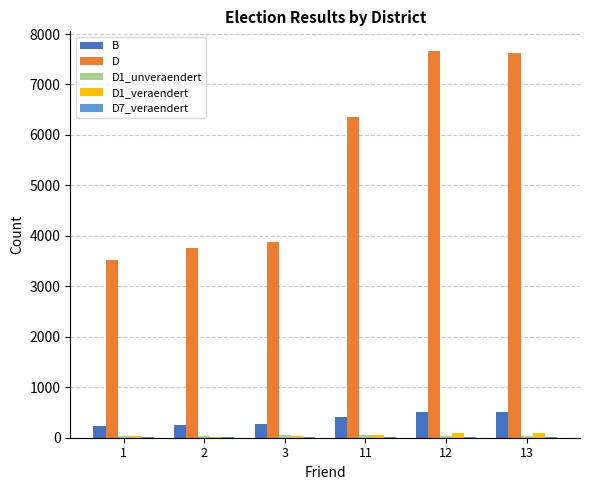

What is the highest value of the B series?

501